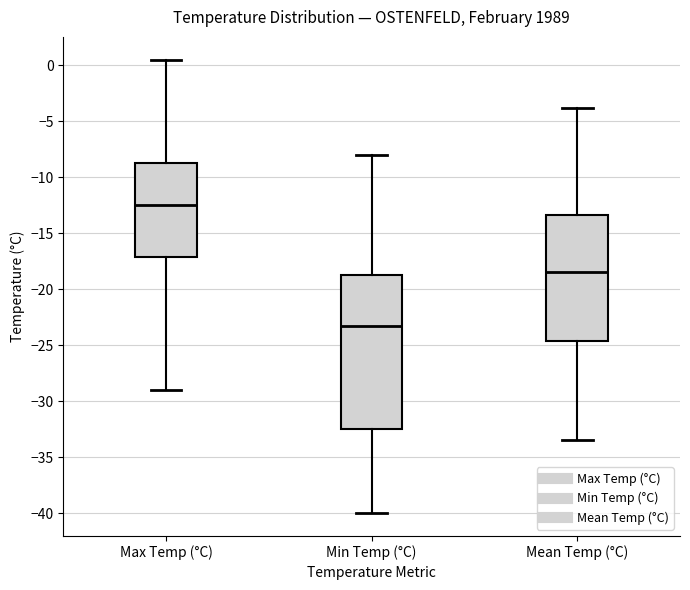

Reading left to right, read every box against the y-axis: the position of its median line, the range the box covers, and the ends of its whiskers. The values are not printed on the chart, so give them approximately, as read against the axis.

Max Temp (°C): median -12.5, box -17.0 to -8.5, whiskers -29.0 to 0.5
Min Temp (°C): median -23.0, box -32.5 to -18.5, whiskers -40.0 to -8.0
Mean Temp (°C): median -18.5, box -24.5 to -13.5, whiskers -33.5 to -4.0